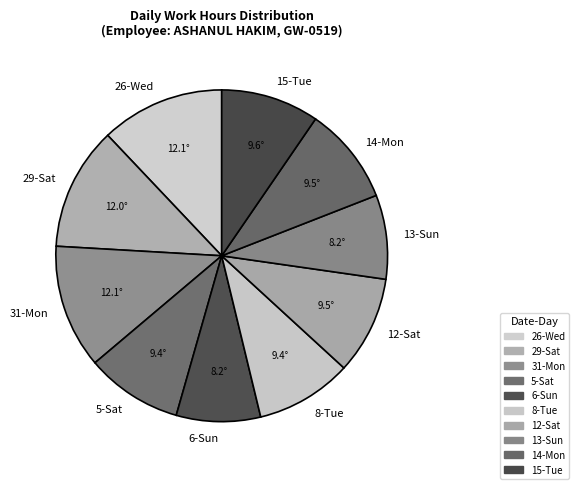

Is there a majority slice in this chart?

No